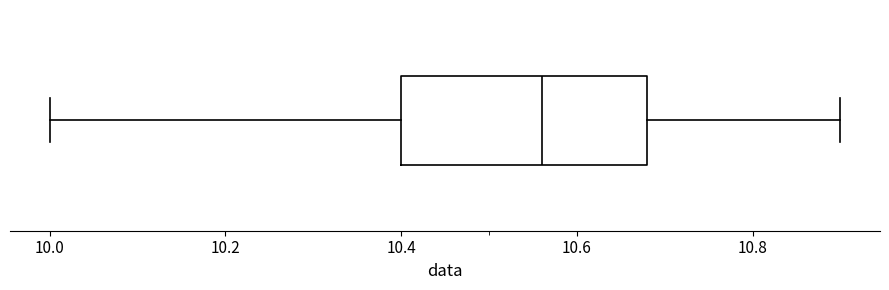

Where does the left whisker of the box end on the x-axis? The values are not printed on the chart, so give them approximately, as read against the axis.

10.00